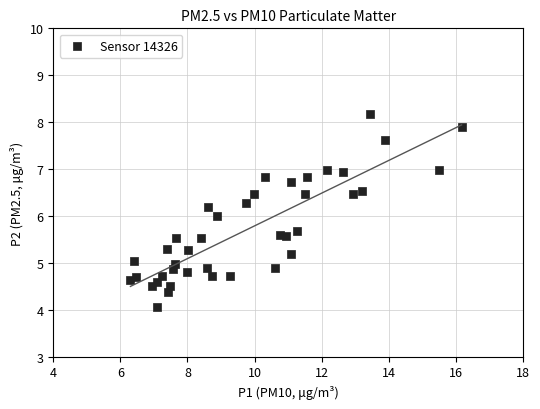

What is the range of X values (max minus min)?

9.9